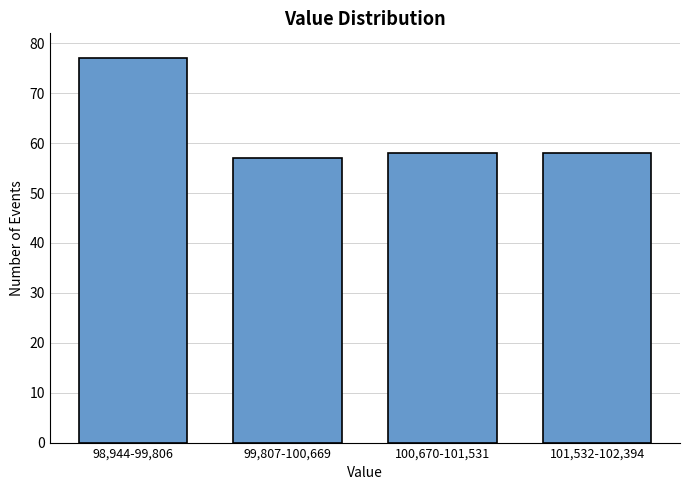

Reading left to right, list all the values displayed in this chart.

98,944-99,806=77	99,807-100,669=57	100,670-101,531=58	101,532-102,394=58